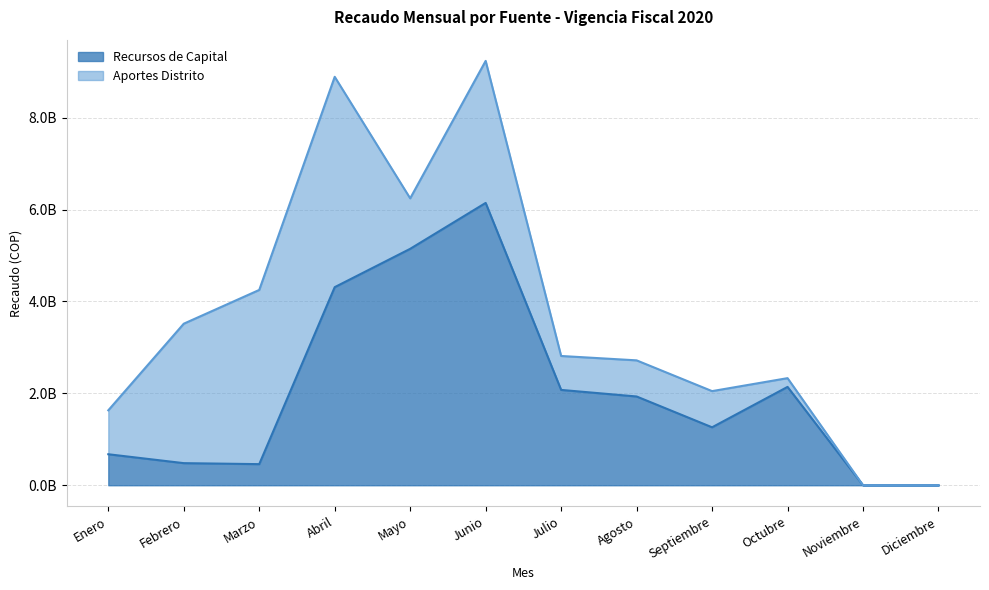

What is the sum of the values at Agosto and Mayo?

7076138020